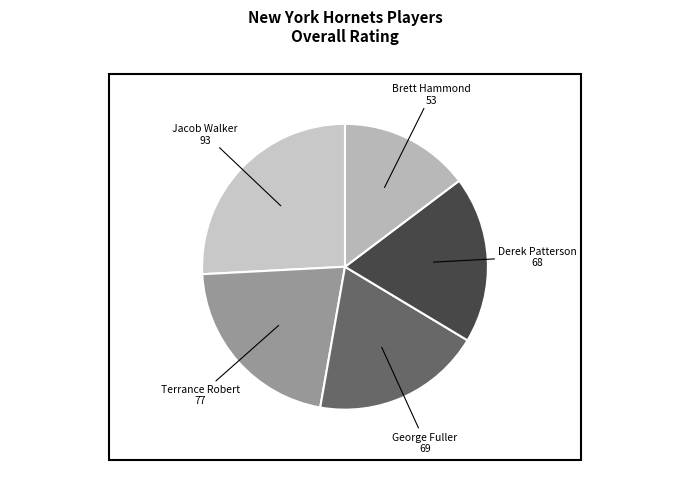

The Terrance Robert slice represents 34% of the pie. True or false?

False